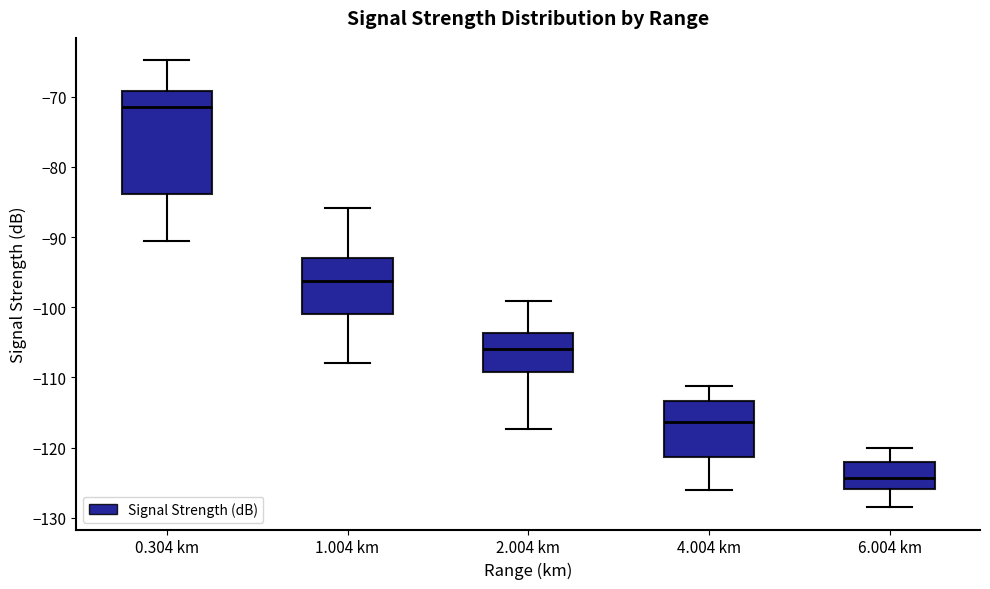

Reading left to right, transcribe this box plot: for each box, give where its median line is, the range the box spans, and where its two whiskers end, as read against the y-axis. The values are not printed on the chart, so give them approximately, as read against the axis.

0.304 km: median -71, box -84 to -69, whiskers -90 to -65
1.004 km: median -96, box -101 to -93, whiskers -108 to -86
2.004 km: median -106, box -109 to -104, whiskers -117 to -99
4.004 km: median -116, box -121 to -113, whiskers -126 to -111
6.004 km: median -124, box -126 to -122, whiskers -128 to -120